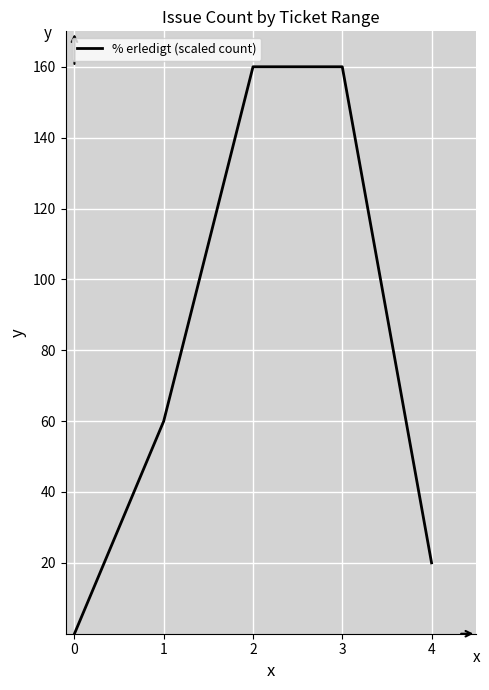

What is the difference between the second highest and second lowest values?

140